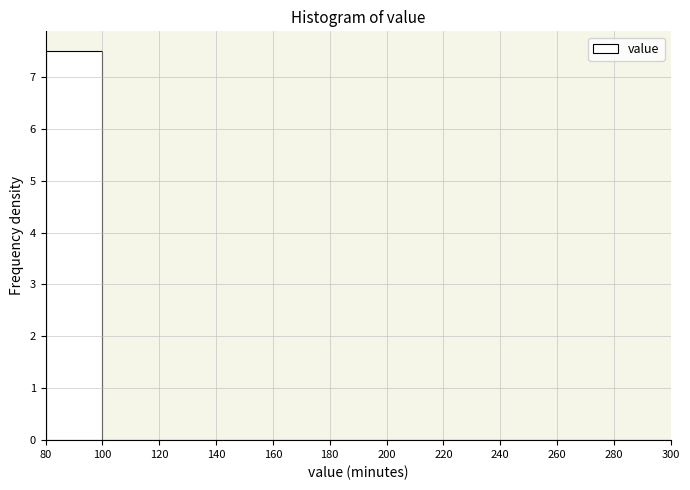

Over which range of the x-axis is the bar tallest?

80 to 100